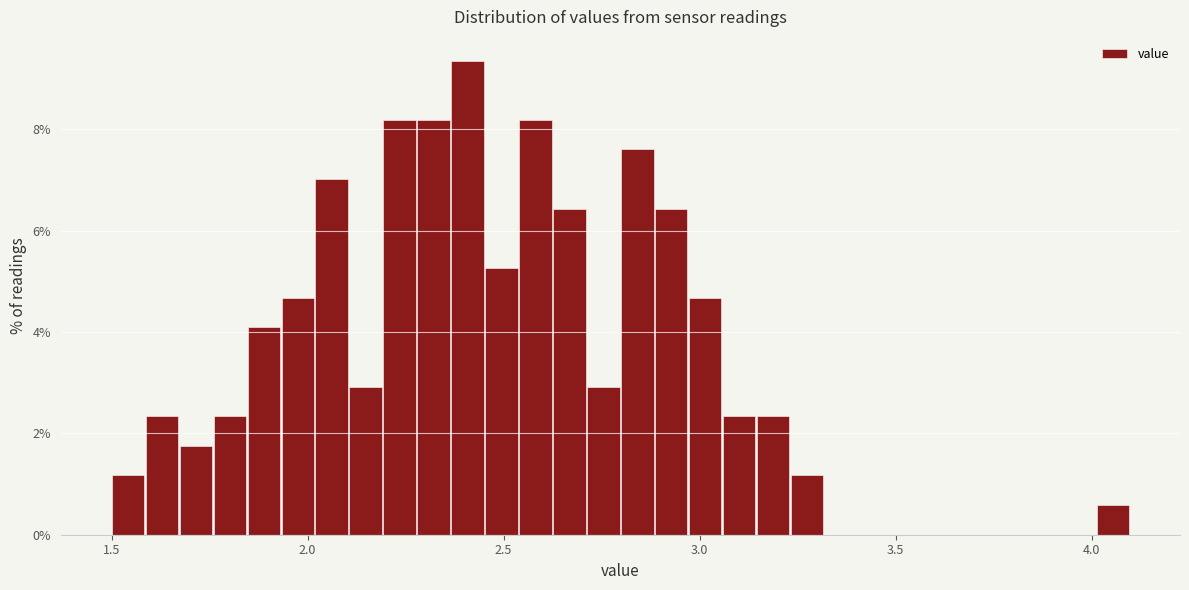

Read against the x-axis, roughly where is the centre of the tallest bar?

2.40